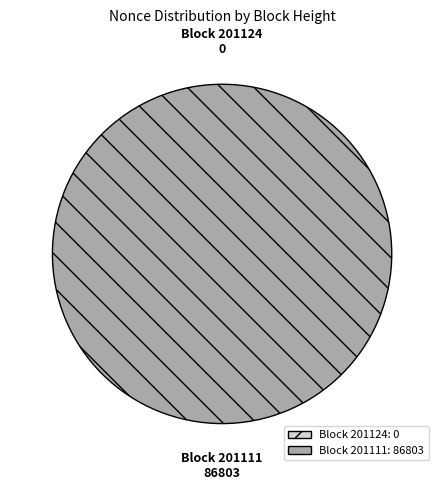

To the nearest percent, what is the difference between the largest and smallest slice percentages?

100%